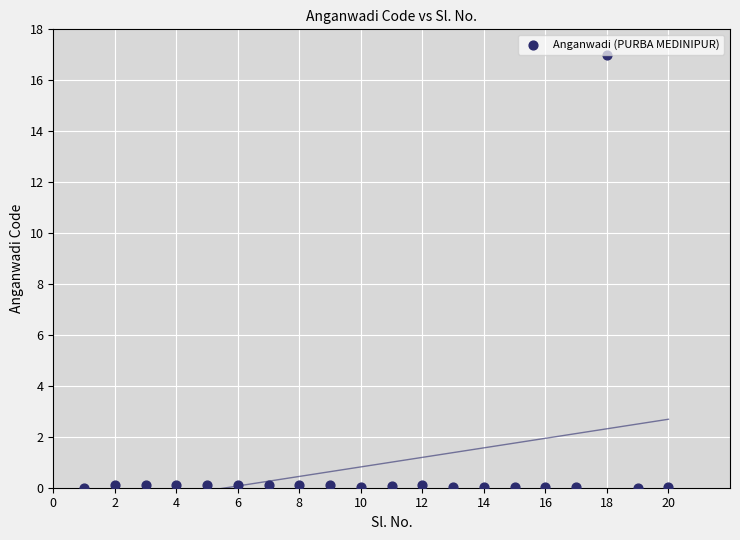

What is the range of X values (max minus min)?

19.0